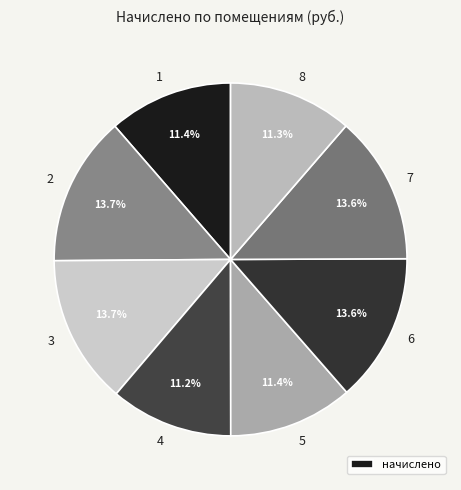

Count the number of slices in the pie.

8